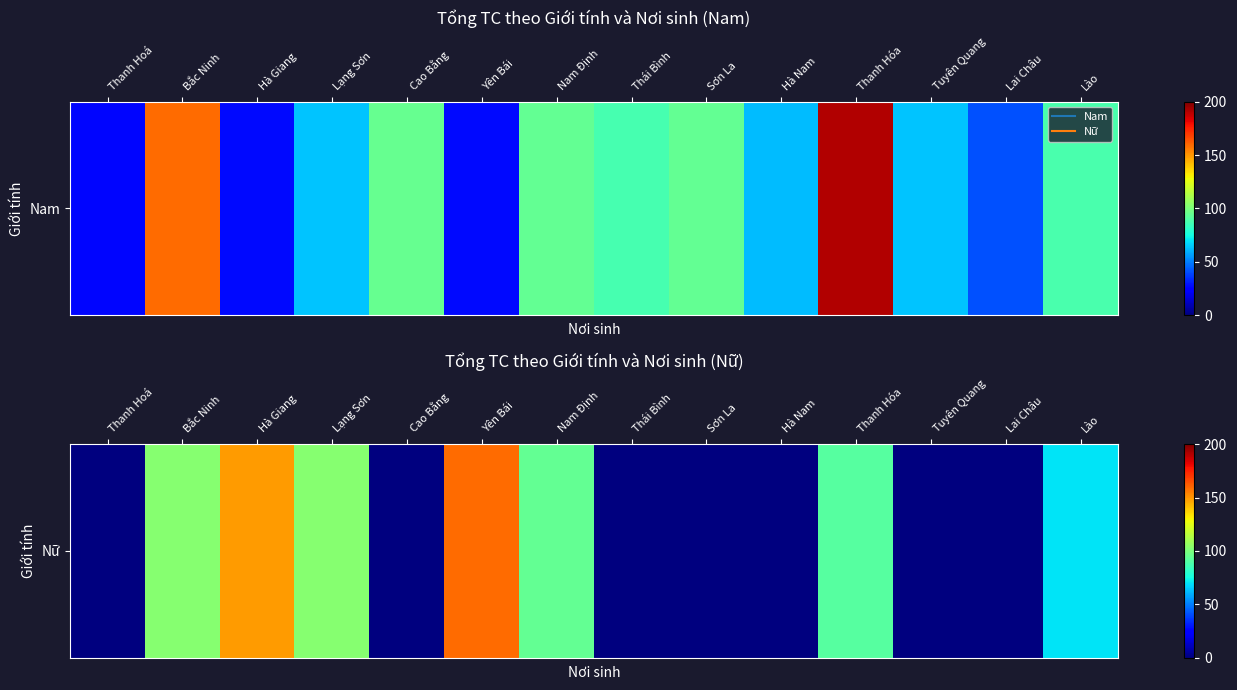

At which label is the value closest to 79?

Lào